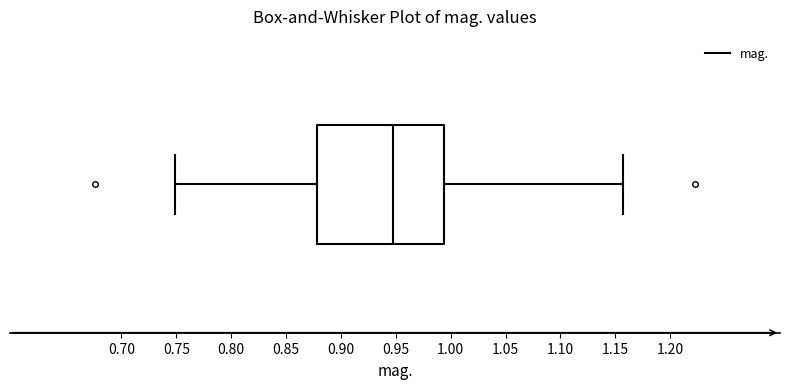

Transcribe this box plot: give where the median line is, the range the box spans, and where the two whiskers end, as read against the x-axis. The values are not printed on the chart, so give them approximately, as read against the axis.

median 0.950, box 0.880 to 0.995, whiskers 0.750 to 1.155